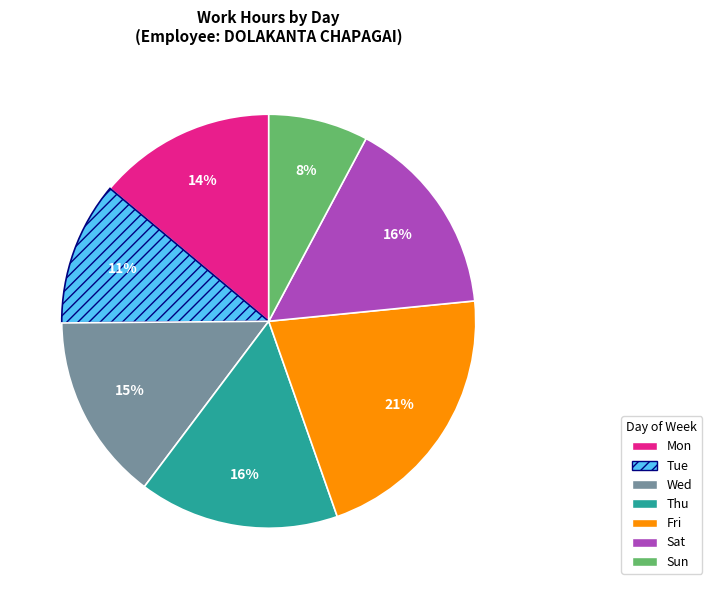

Approximately how many times larger is the value at Tue compared to Fri?

0.5